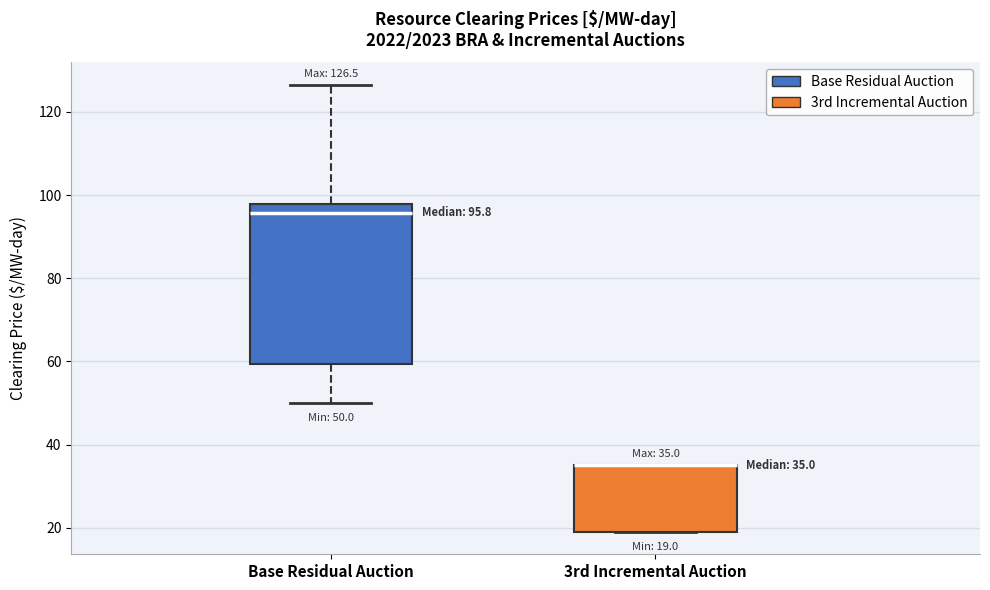

Comparing the boxes themselves (not the whiskers), which one is the tallest?

Base Residual Auction